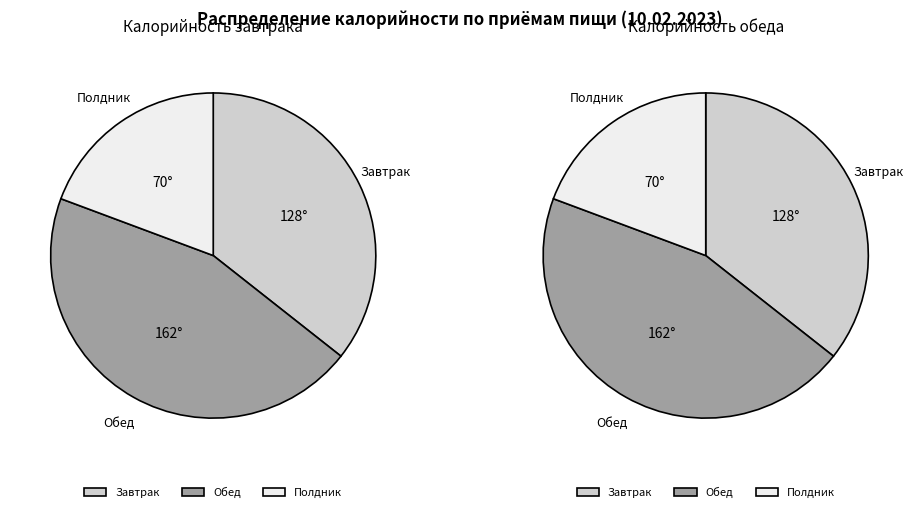

To the nearest percent, what is the combined percentage of Полдник and Завтрак?

55%